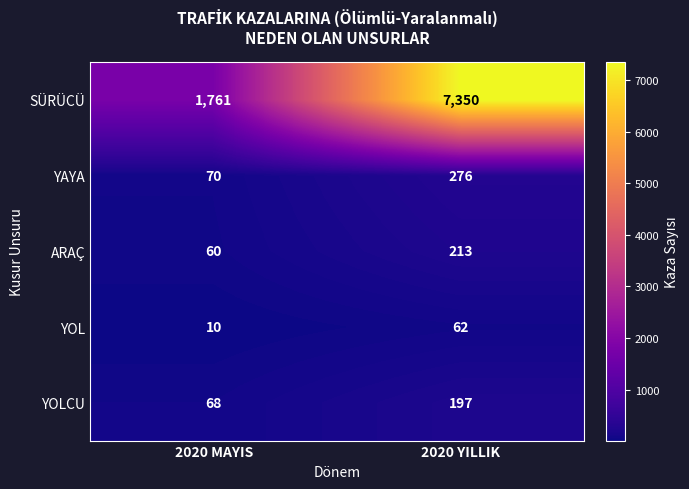

What is the sum of all SÜRÜCÜ values?

9111